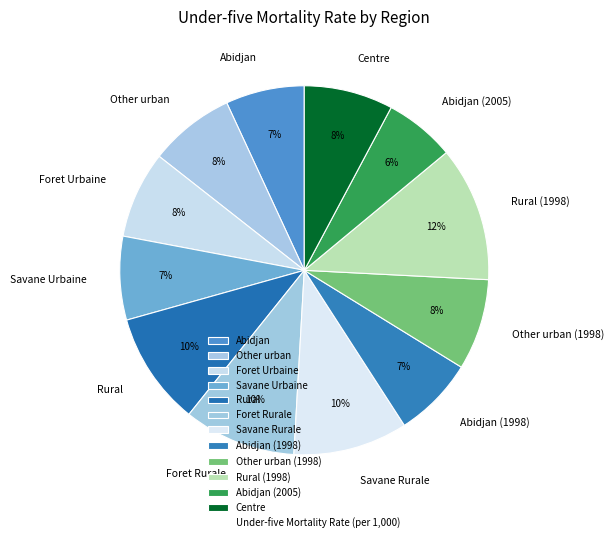

Do Abidjan and Centre together represent more than half of the pie?

No